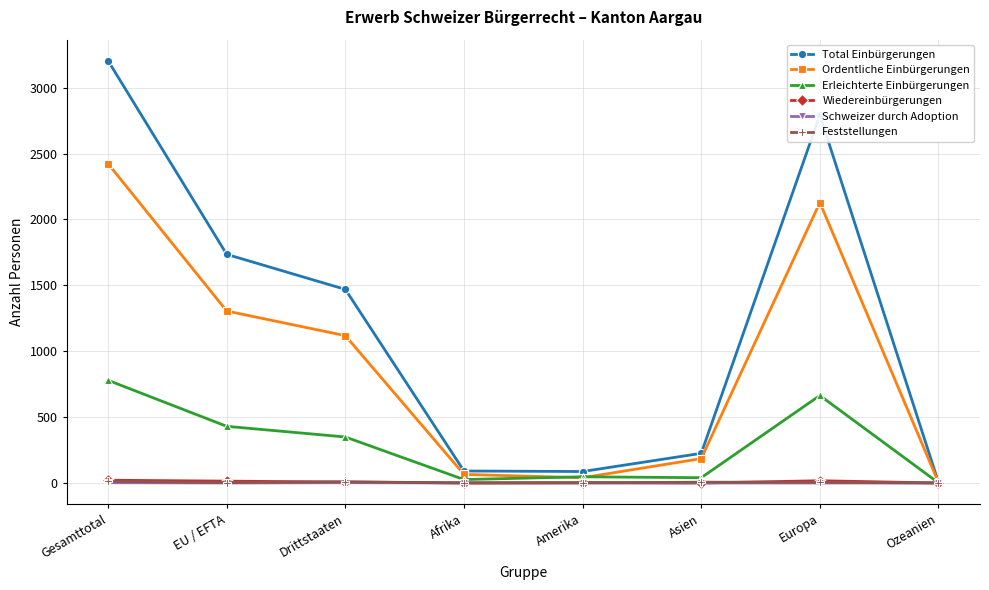

At which category does Total Einbürgerungen reach its first local peak?

Europa